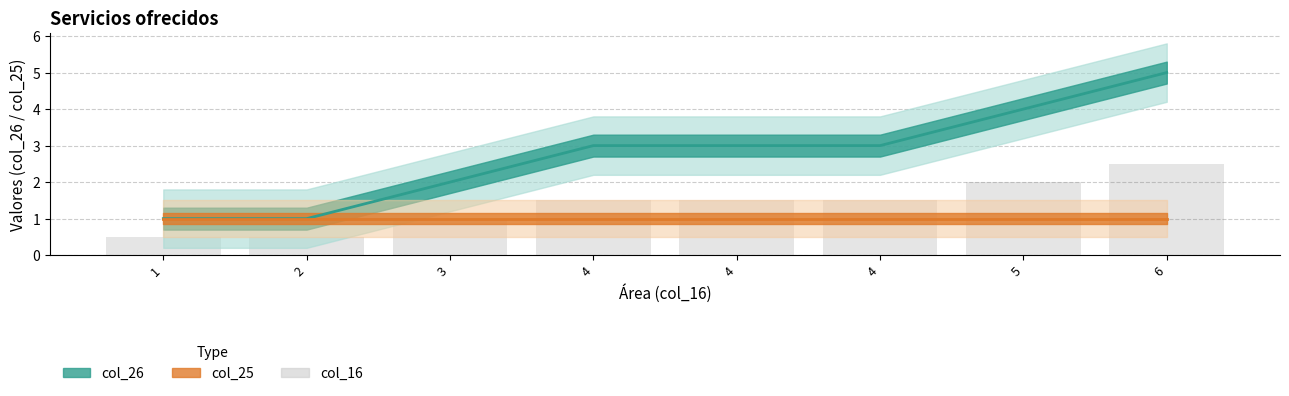

What is the value of the col_26 line bar at the 8th from the left?

5.0